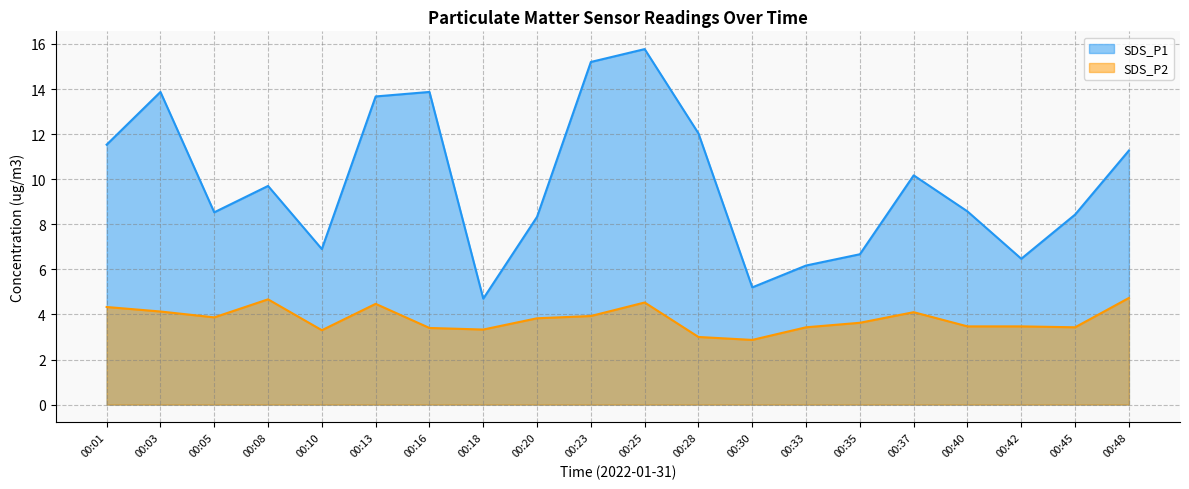

The SDS_P2 series shows 3.4 at 00:33. True or false?

True